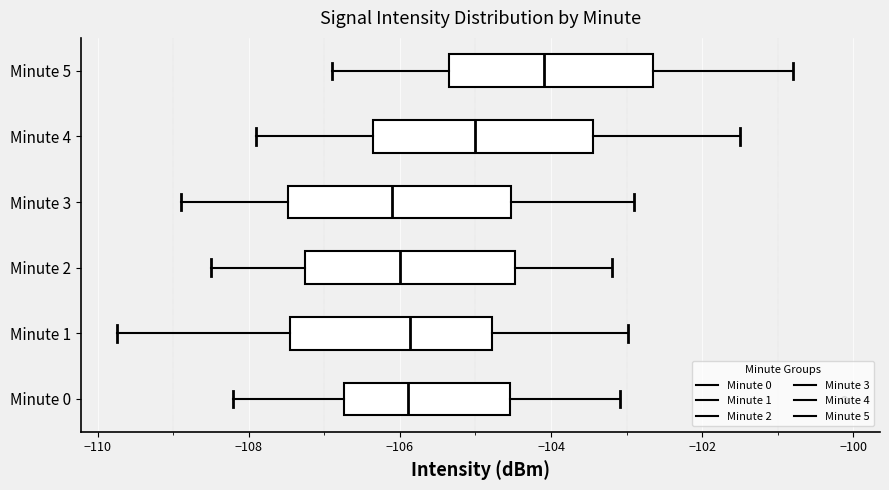

Reading bottom to top, read every box against the x-axis: the position of its median line, the range the box covers, and the ends of its whiskers. The values are not printed on the chart, so give them approximately, as read against the axis.

Minute 0: median -105.8, box -106.8 to -104.6, whiskers -108.2 to -103.0
Minute 1: median -105.8, box -107.4 to -104.8, whiskers -109.8 to -103.0
Minute 2: median -106.0, box -107.2 to -104.4, whiskers -108.4 to -103.2
Minute 3: median -106.0, box -107.4 to -104.6, whiskers -108.8 to -102.8
Minute 4: median -105.0, box -106.4 to -103.4, whiskers -107.8 to -101.4
Minute 5: median -104.0, box -105.4 to -102.6, whiskers -106.8 to -100.8